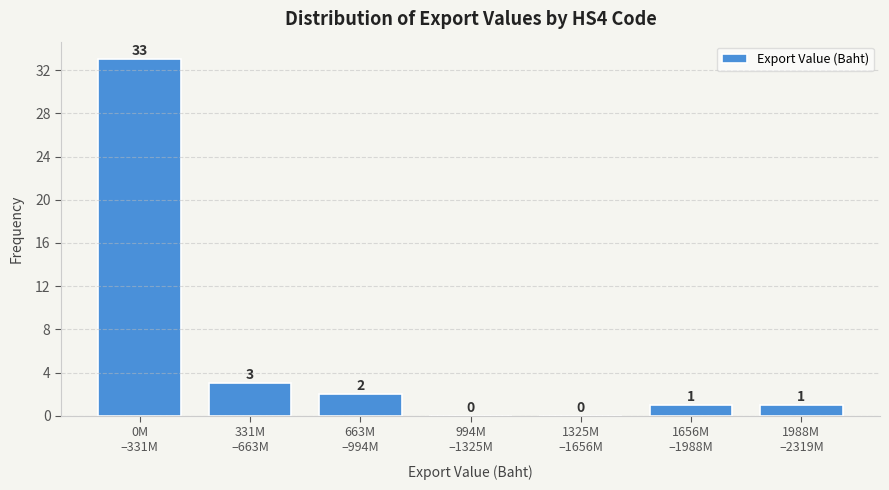

What is the maximum value shown in the chart?

33